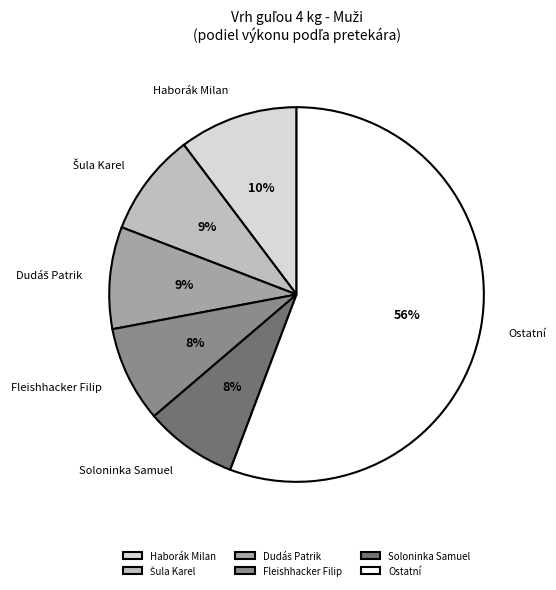

Is the sum of Soloninka Samuel and Ostatní greater than half?

Yes